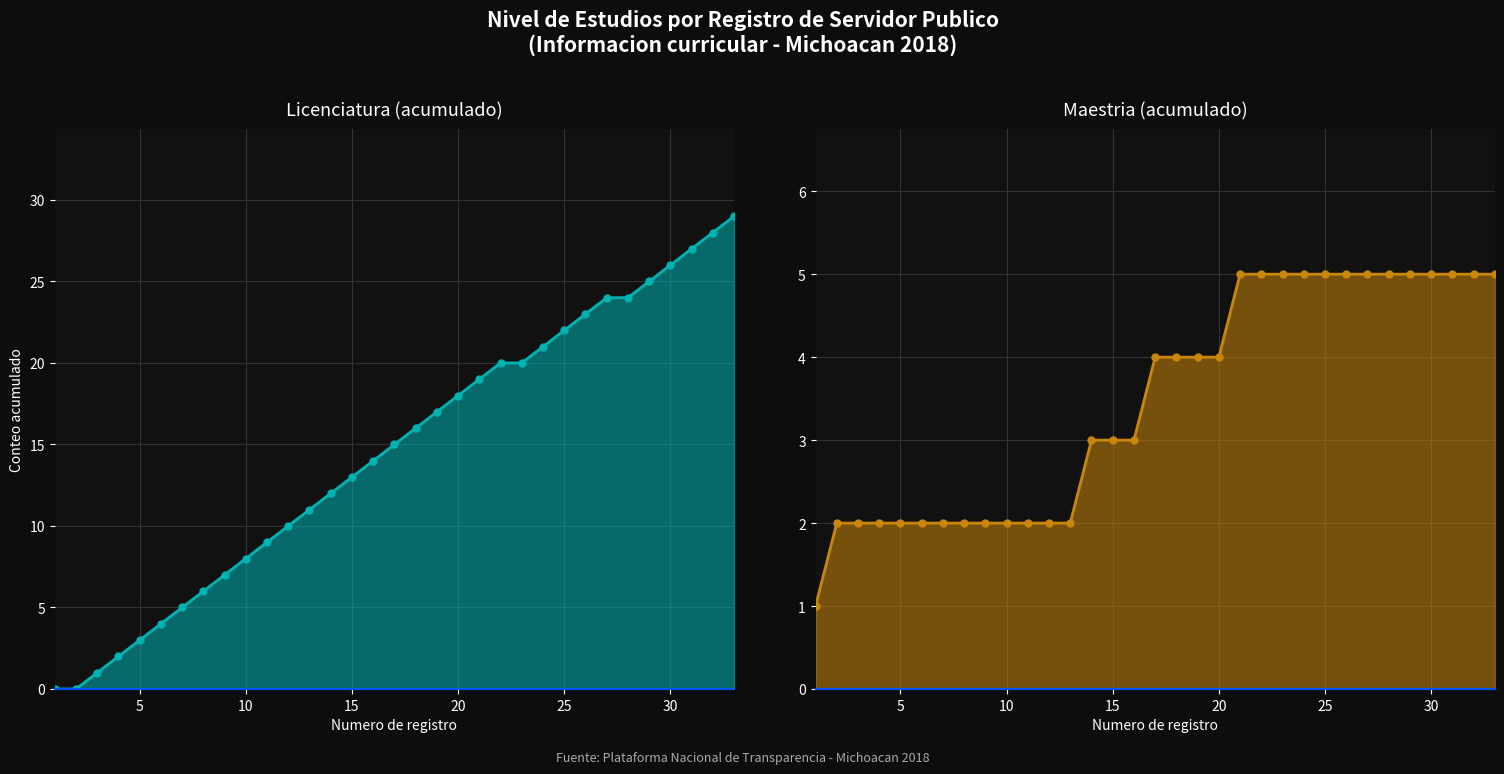

True or false: Maestria (acumulado) and Licenciatura (acumulado) intersect in this chart.

False